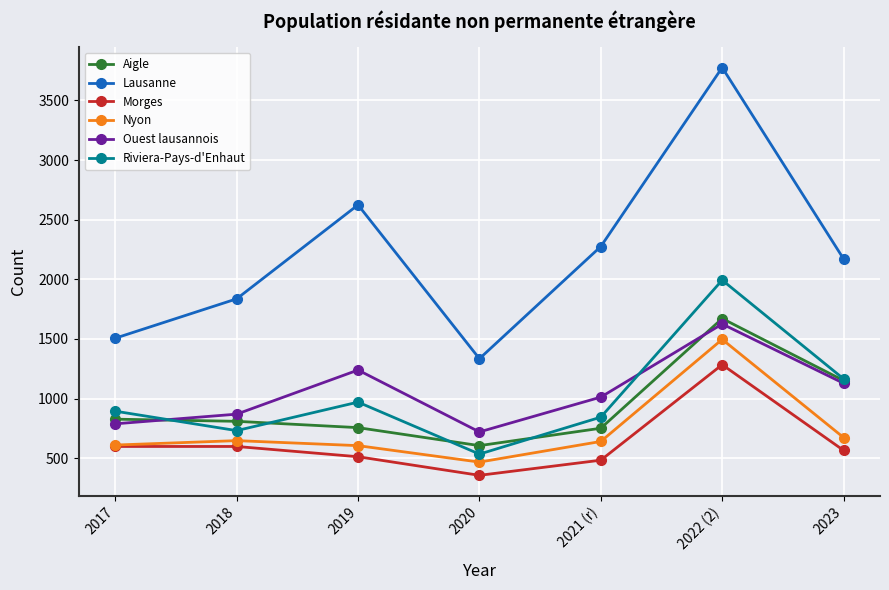

Where does the Nyon series first go above 640?

2018